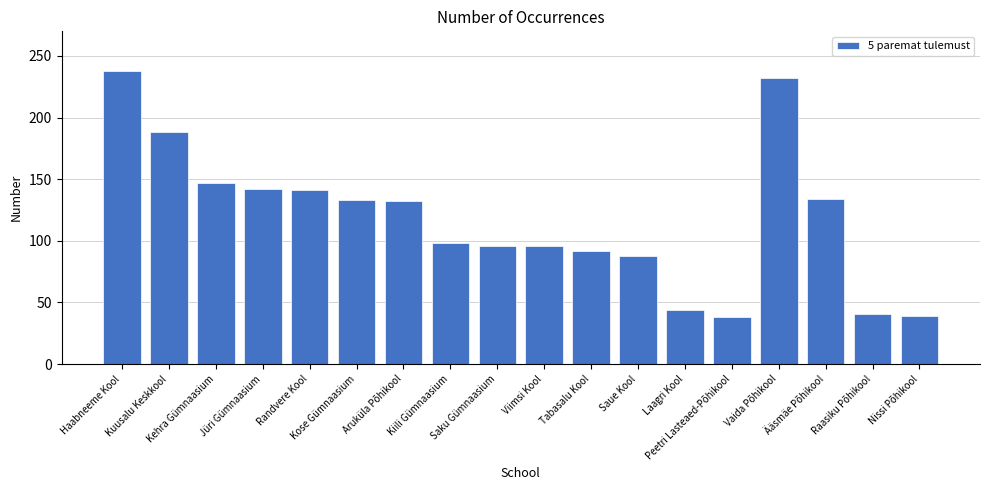

What is the label of the 14th bar from the right?

Randvere Kool